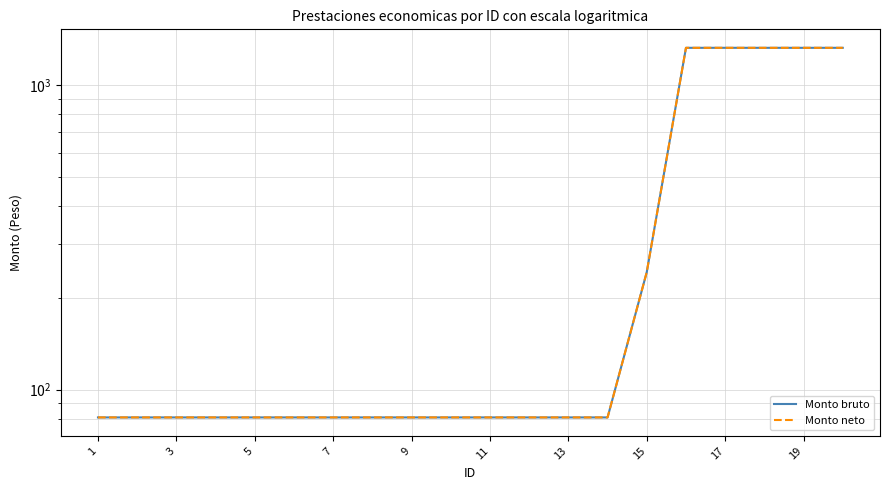

True or false: Monto neto and Monto bruto intersect in this chart.

False